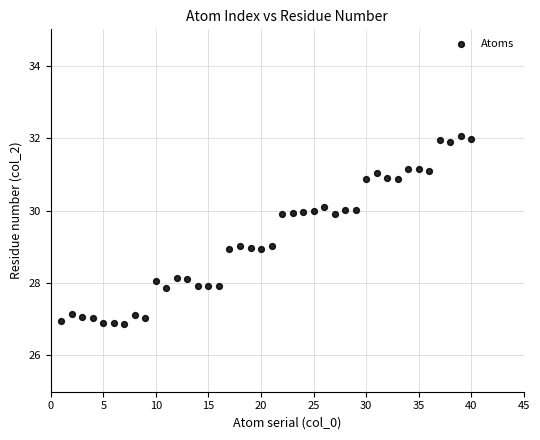

What is the range of X values (max minus min)?

39.0